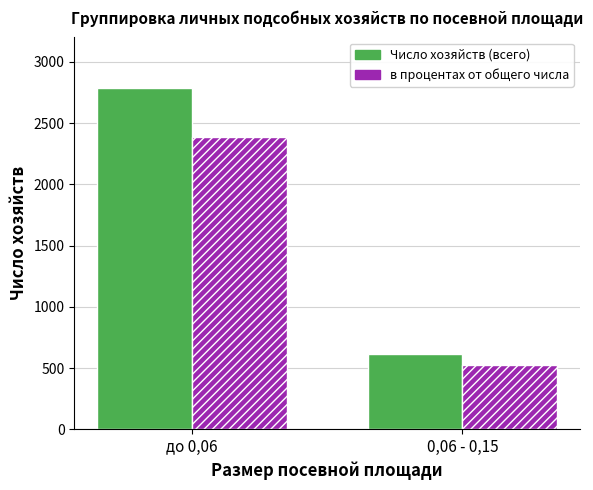

At which label does Число хозяйств (всего) reach its minimum?

0,06 - 0,15